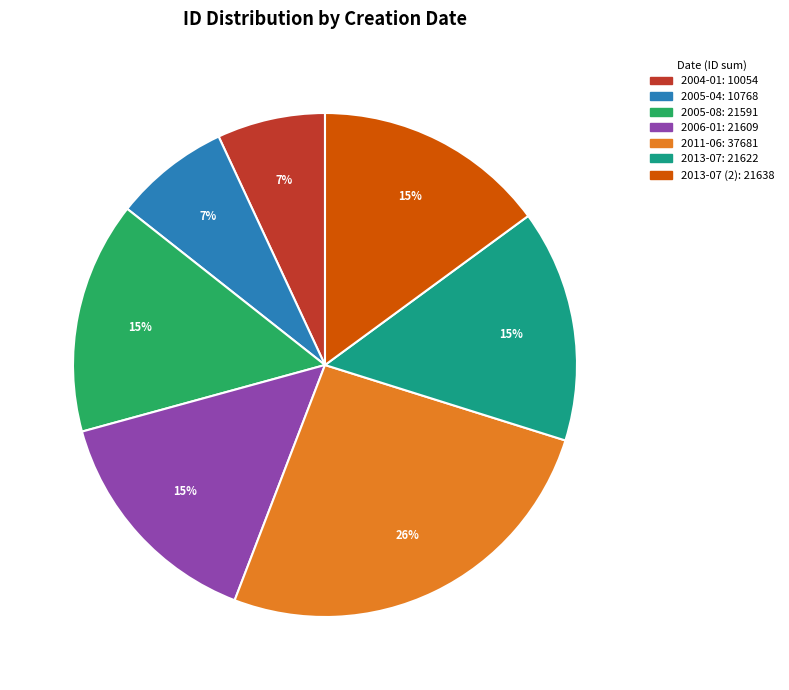

To the nearest percent, what is the difference between the largest and smallest slice percentages?

19%